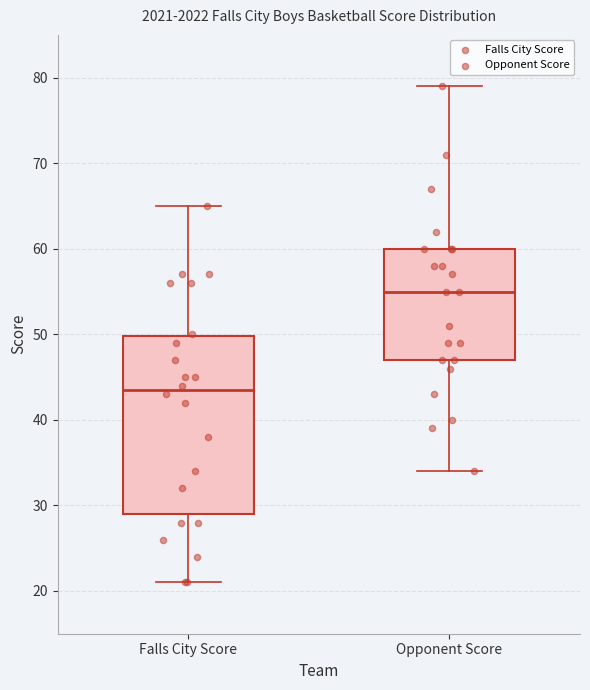

Where does the lower whisker of the box for Opponent Score end on the y-axis? The values are not printed on the chart, so give them approximately, as read against the axis.

34